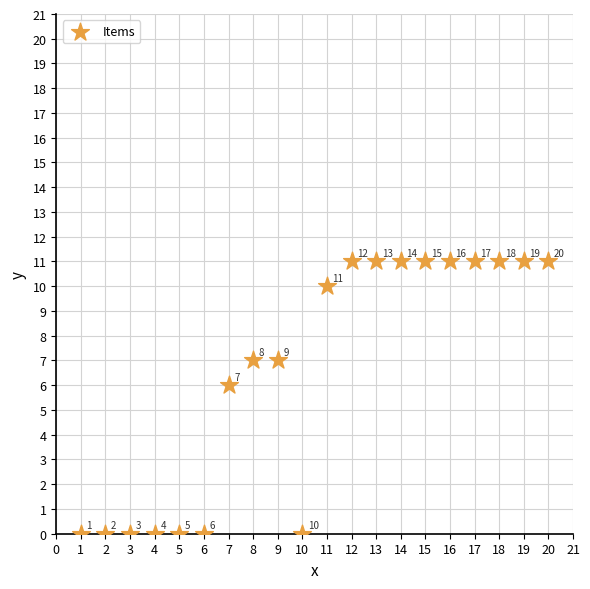

What Y value in the scatter plot is closest to 5?

6